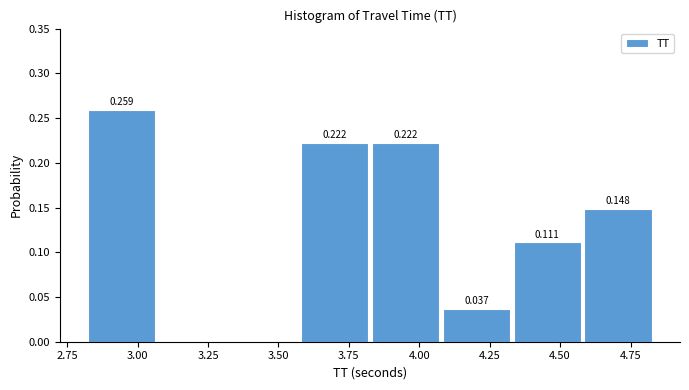

Over which range of the x-axis is the bar tallest?

2.80 to 3.05